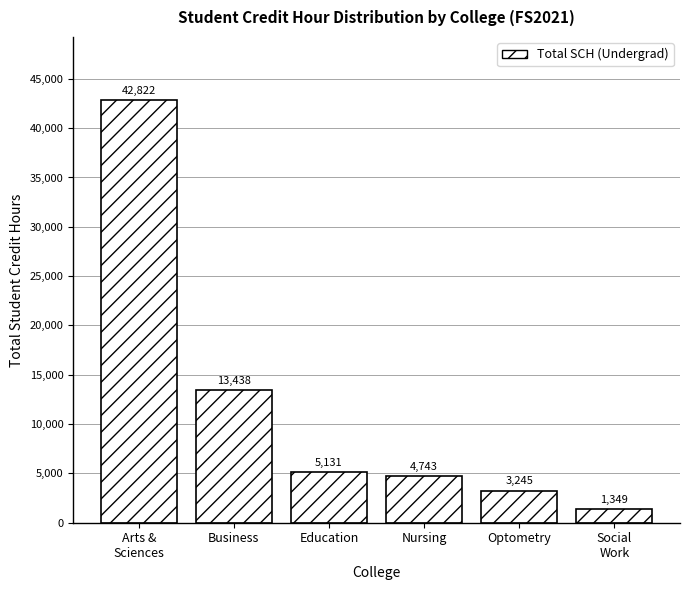

Reading right to left, what are all the values shown in this chart?

1349	3245	4743	5131	13438	42822